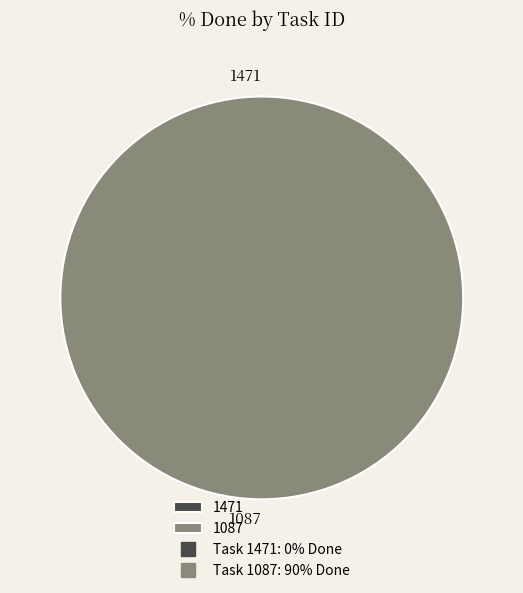

To the nearest percent, what portion does 1087 represent?

100%